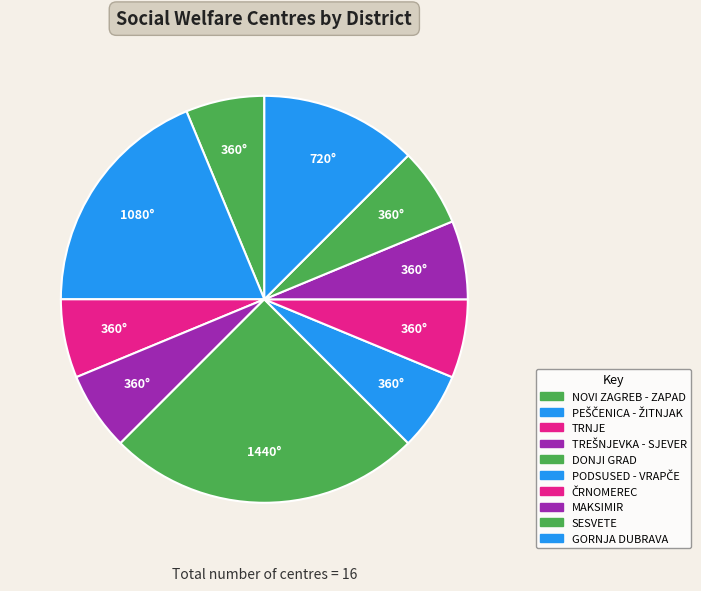

How many slices are in this pie chart?

10